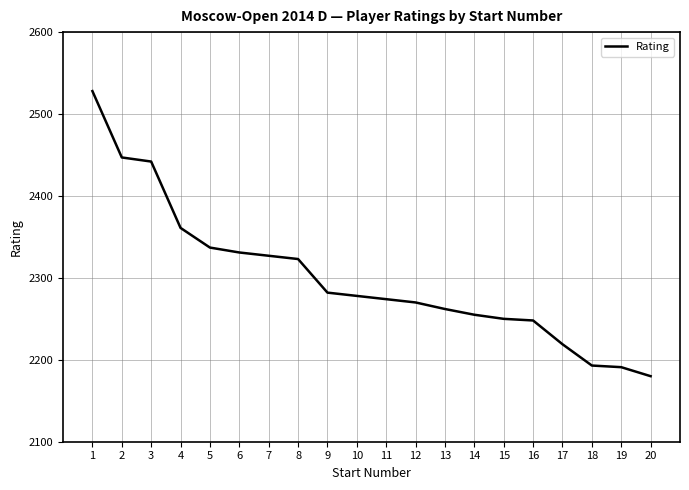

Reading left to right, extract all data points from this chart.

2528	2447	2442	2361	2337	2331	2327	2323	2282	2278	2274	2270	2262	2255	2250	2248	2219	2193	2191	2180